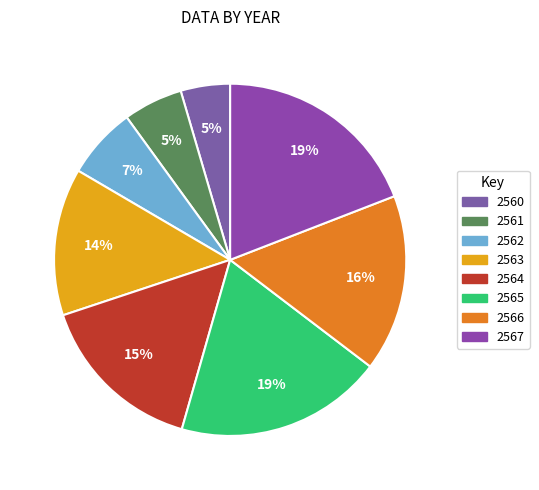

What is the change in value from 2565 to 2567?

+31.6